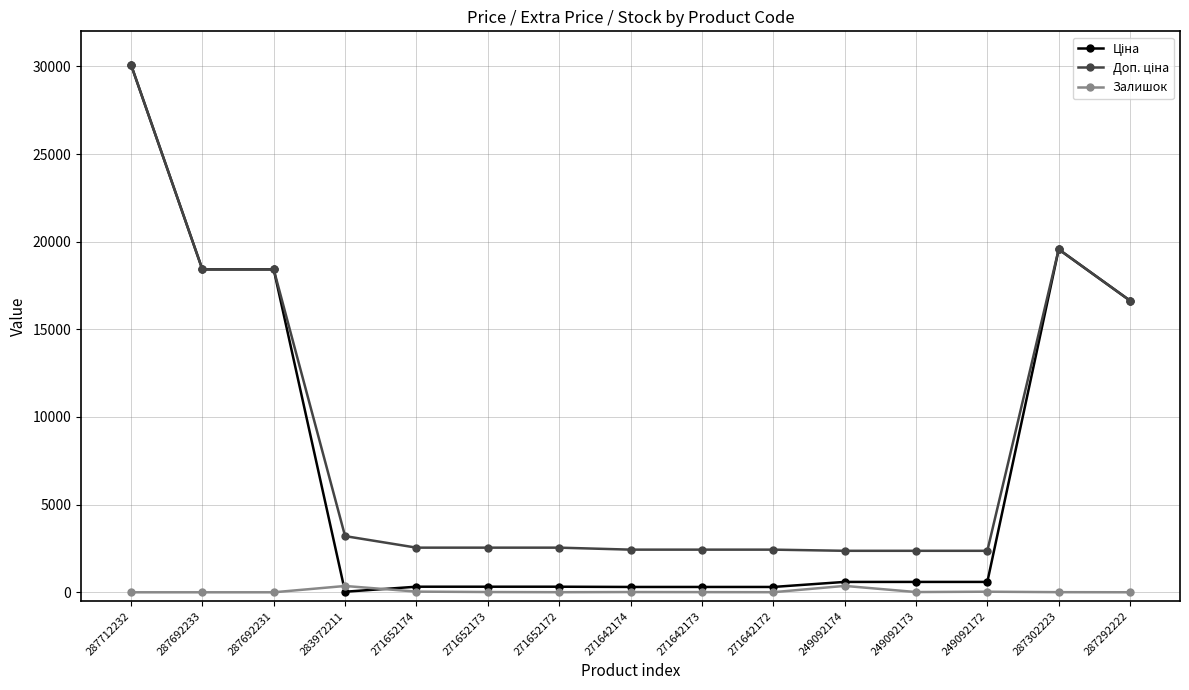

Is it true that Залишок equals 7.0 at 287302223?

True